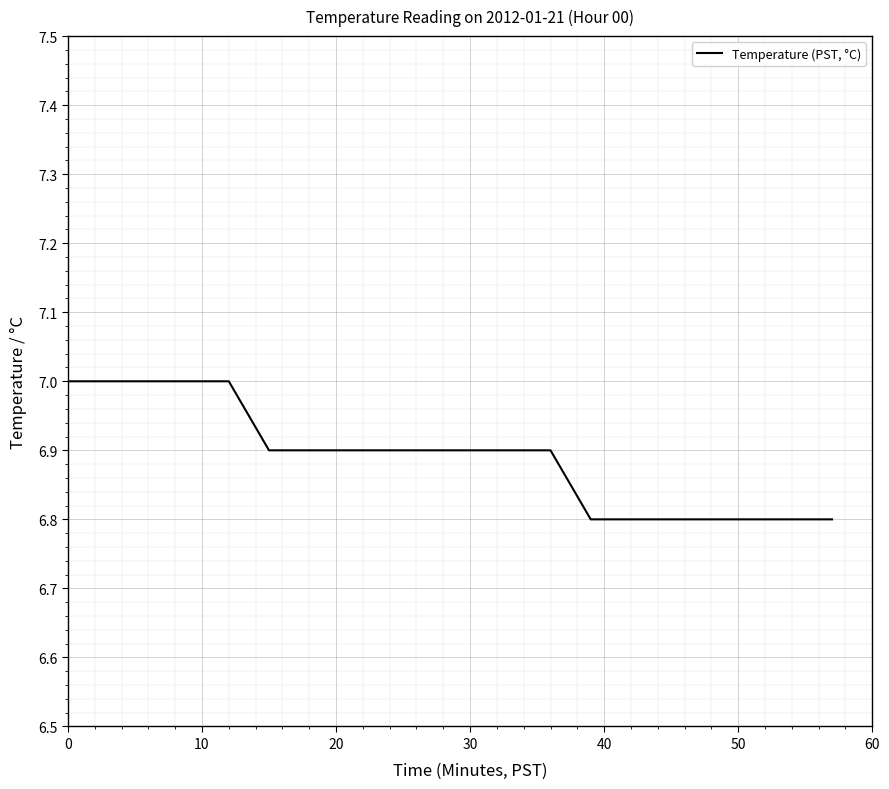

What is the smallest value displayed?

6.8